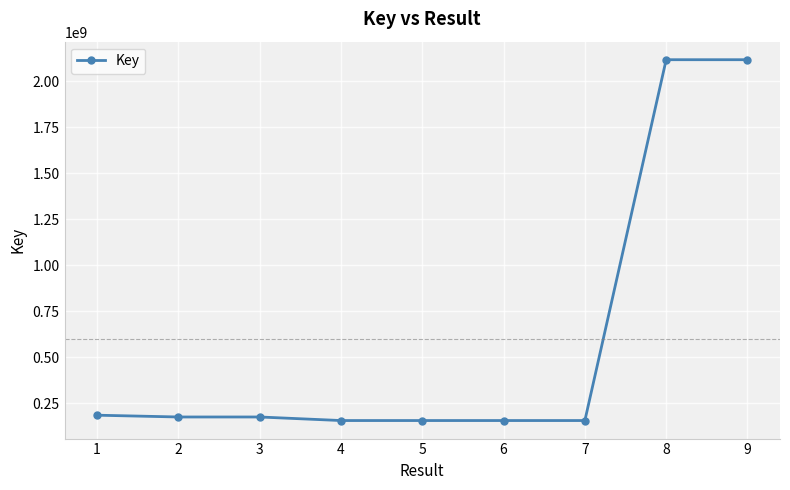

The chart shows a value of 250378180 at 3. True or false?

False